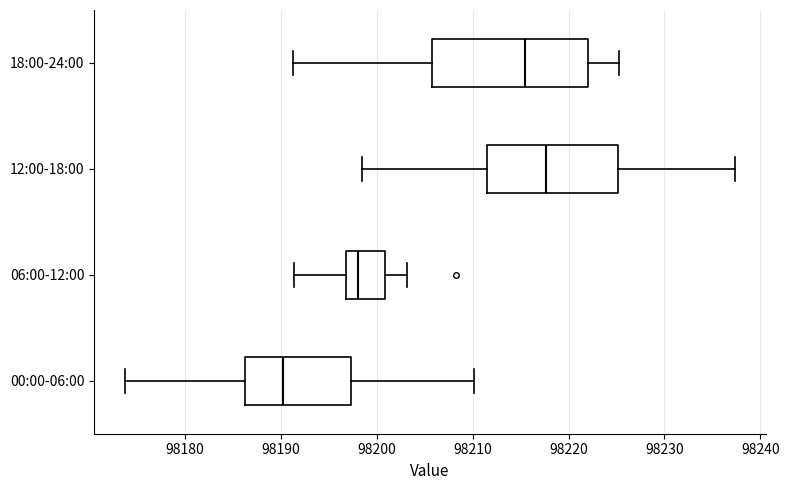

Which box's median line is the furthest to the right?

12:00-18:00